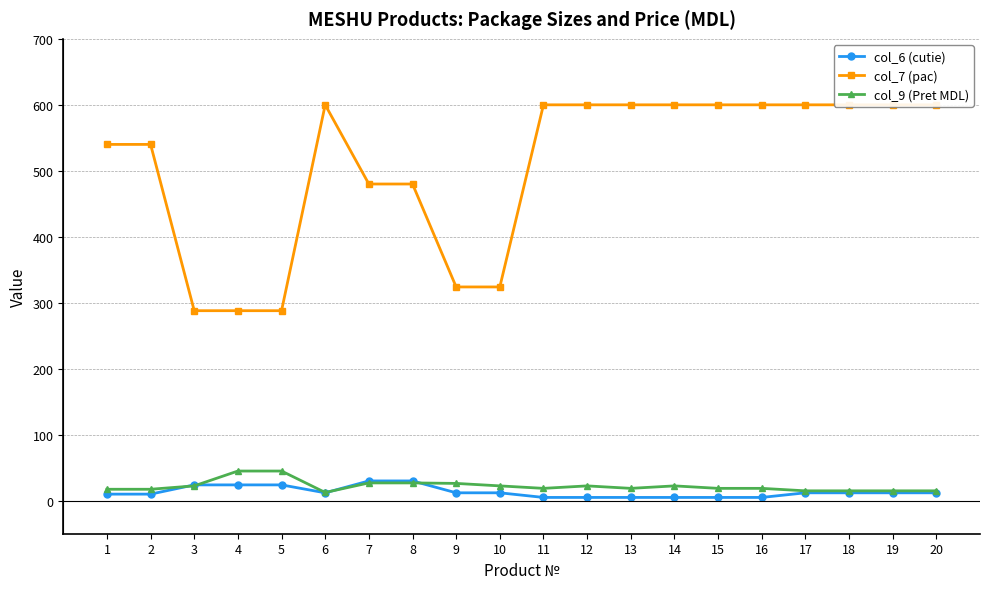

What is the greatest value displayed?

600.0